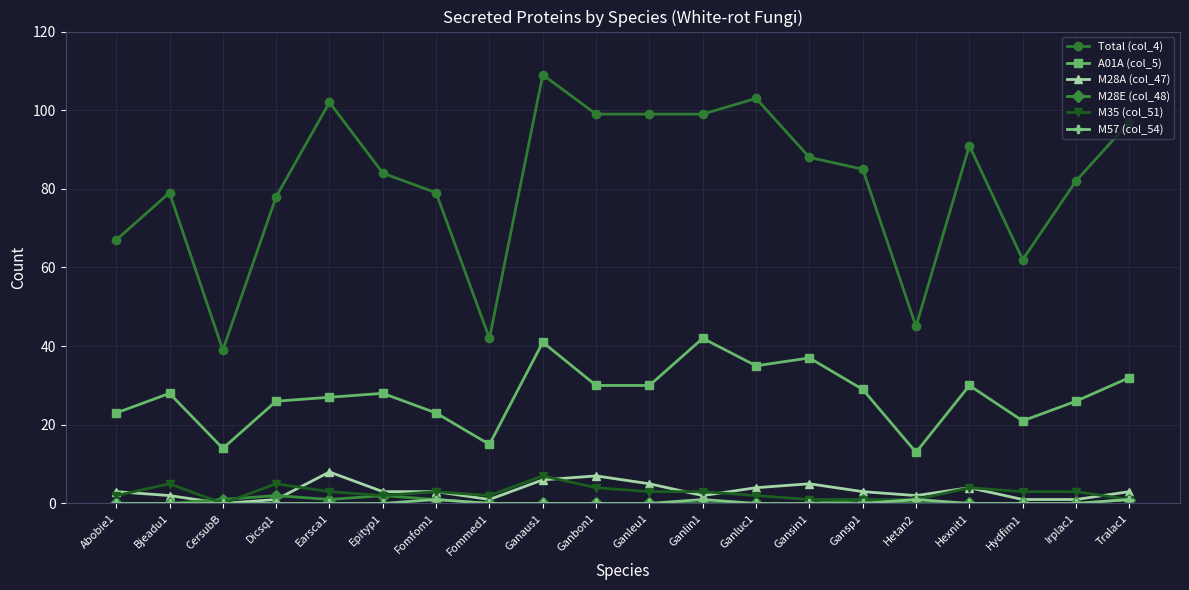

What is the spread (max minus min) of values at Irplac1?

82